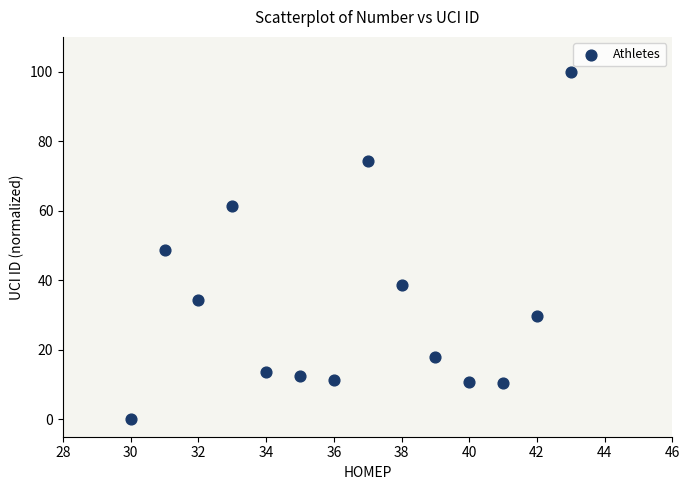

What Y value in the scatter plot is closest to 50?

48.8